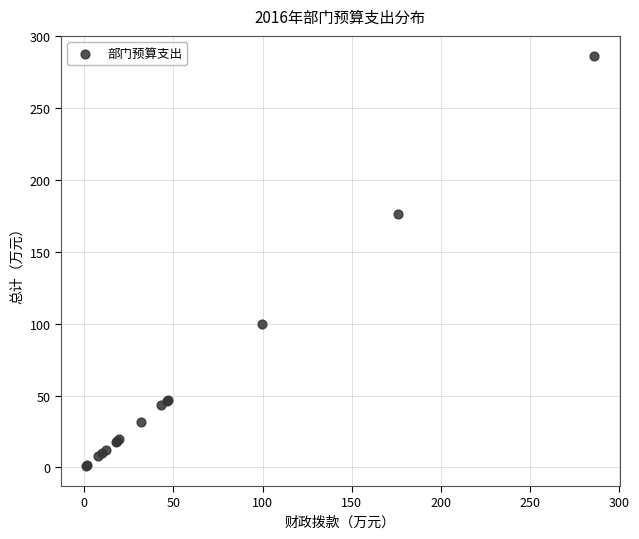

What Y value in the scatter plot is closest to 143?

176.1